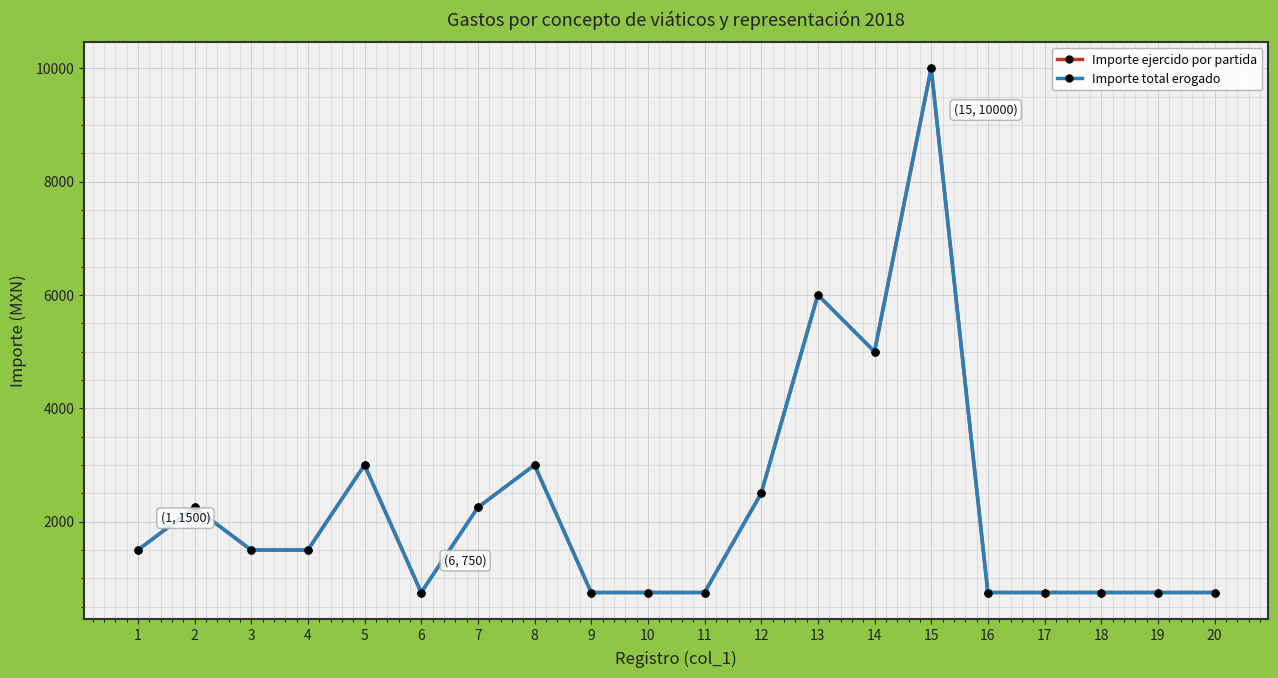

Is this an area chart (filled region under the line)?

No